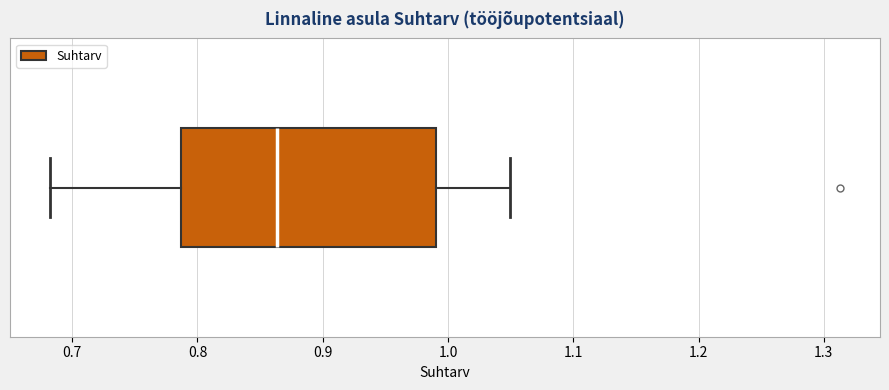

Read this box plot against the x-axis: the position of the median line, the range covered by the box, and the ends of both whiskers. The values are not printed on the chart, so give them approximately, as read against the axis.

median 0.86, box 0.79 to 0.99, whiskers 0.68 to 1.05